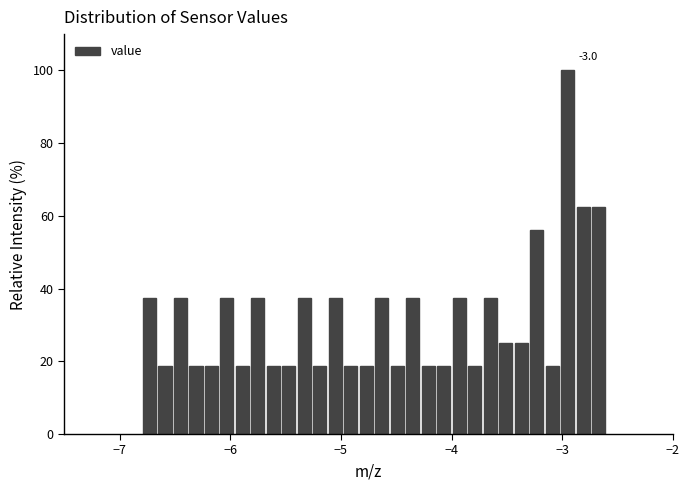

Read against the x-axis, roughly where is the centre of the tallest bar?

-2.9